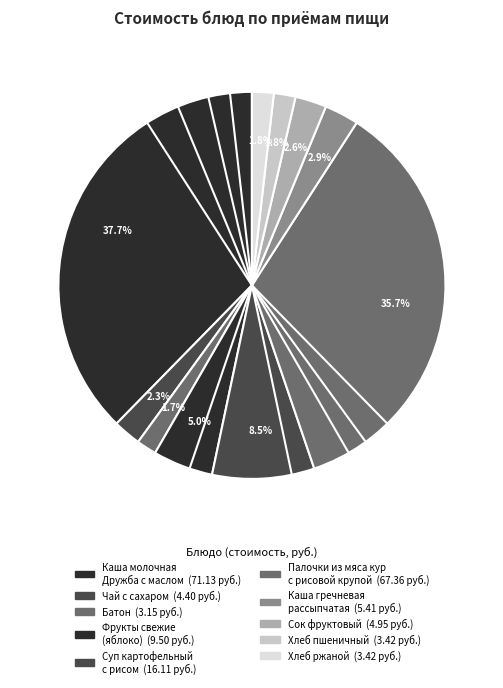

How many segments does this pie chart have?

10